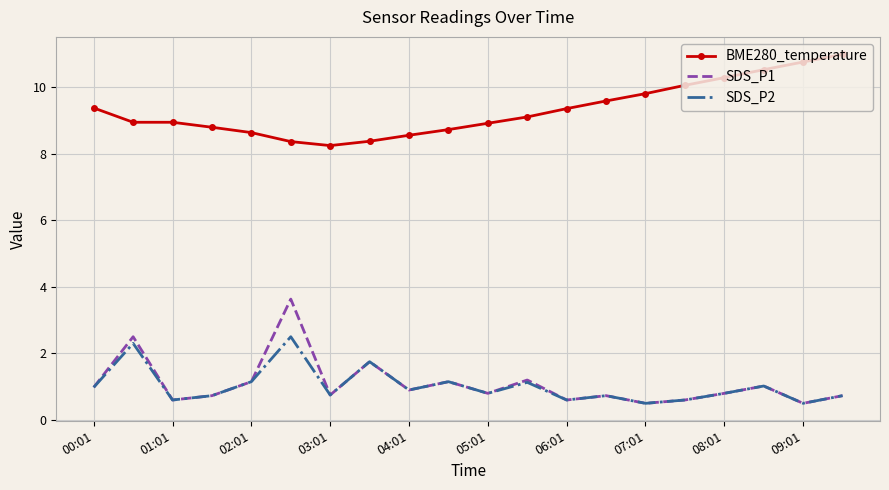

True or false: SDS_P1 and BME280_temperature cross at least once.

False